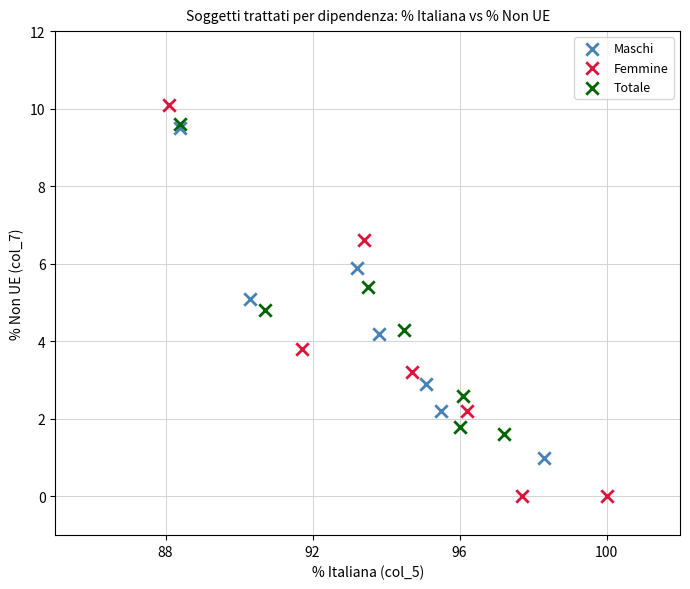

Which series has the widest spread of Y values?

Femmine